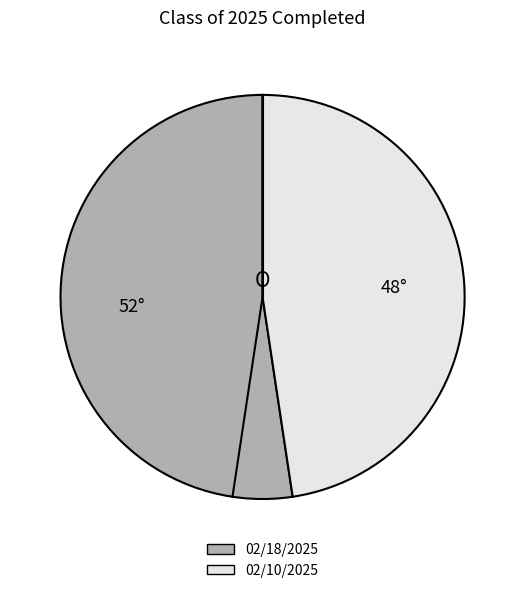

Do 02/10/2025 and 02/18/2025 together represent more than half of the pie?

Yes